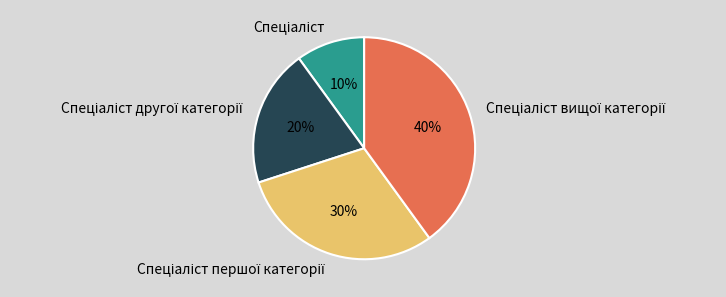

Does any single category account for the majority?

No